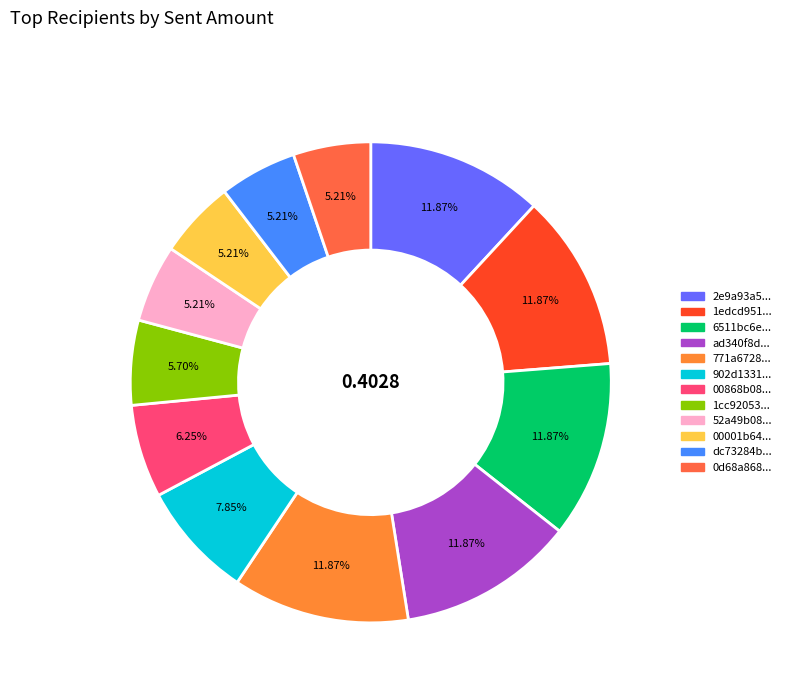

To the nearest percent, what is the average slice percentage?

8%